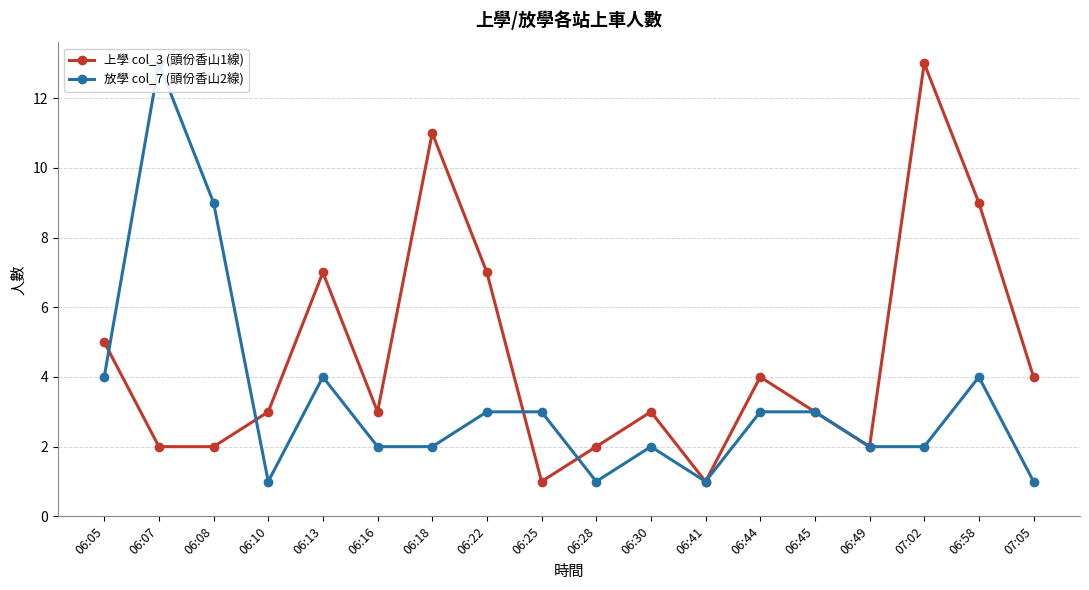

True or false: 放學 col_7 (頭份香山2線) has more than 2 interior local peaks.

True